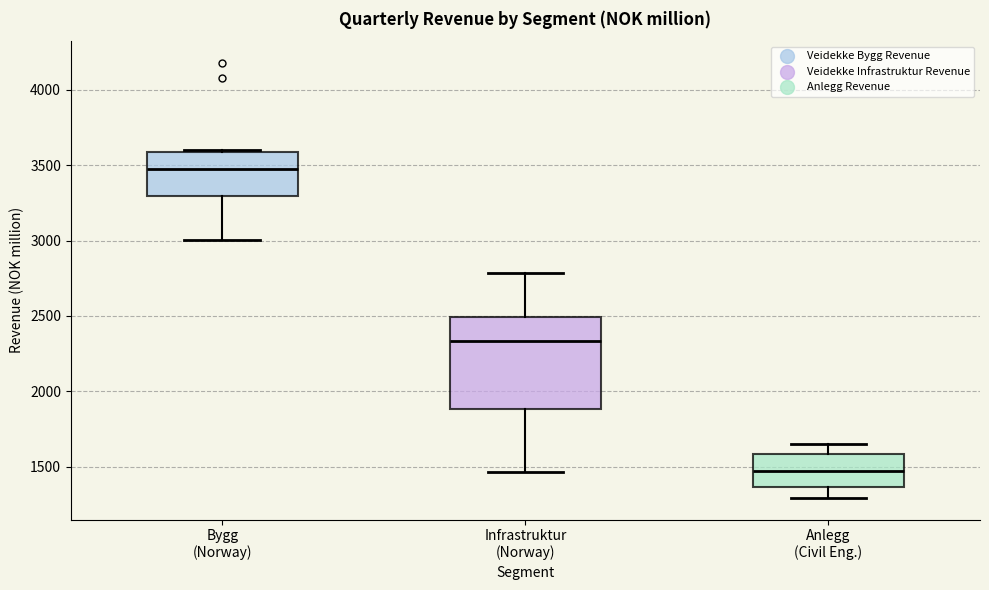

Reading left to right, read every box against the y-axis: the position of its median line, the range the box covers, and the ends of its whiskers. The values are not printed on the chart, so give them approximately, as read against the axis.

Bygg (Norway): median 3450, box 3300 to 3600, whiskers 3000 to 3600
Infrastruktur (Norway): median 2350, box 1900 to 2500, whiskers 1450 to 2800
Anlegg (Civil Eng.): median 1450, box 1350 to 1600, whiskers 1300 to 1650